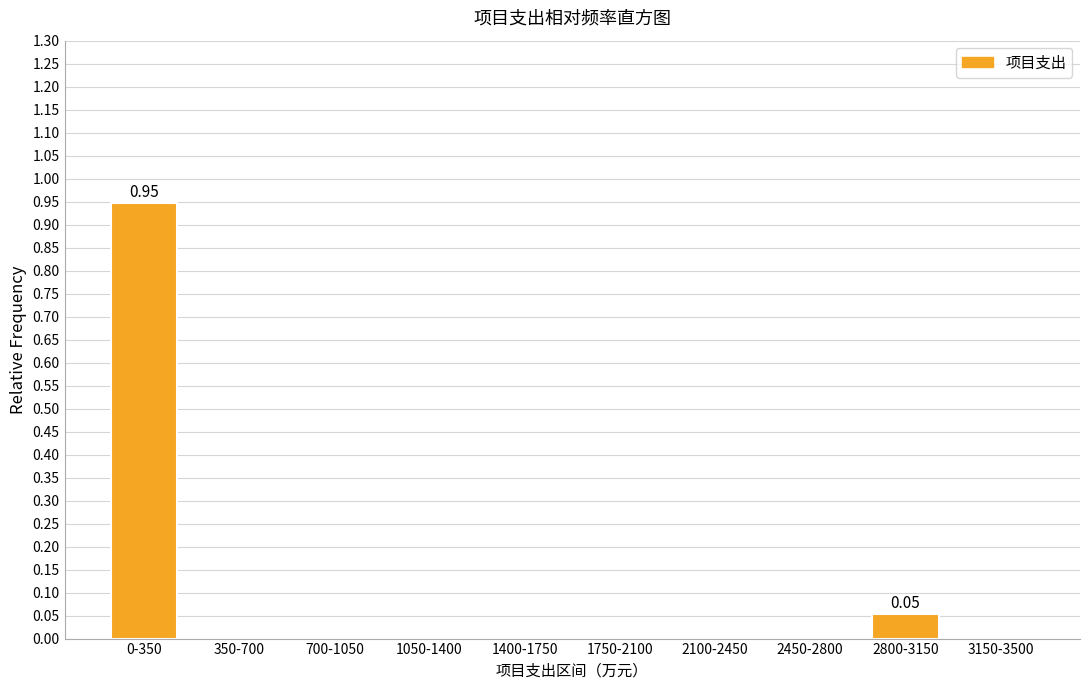

What is the sum of all values?

1.0